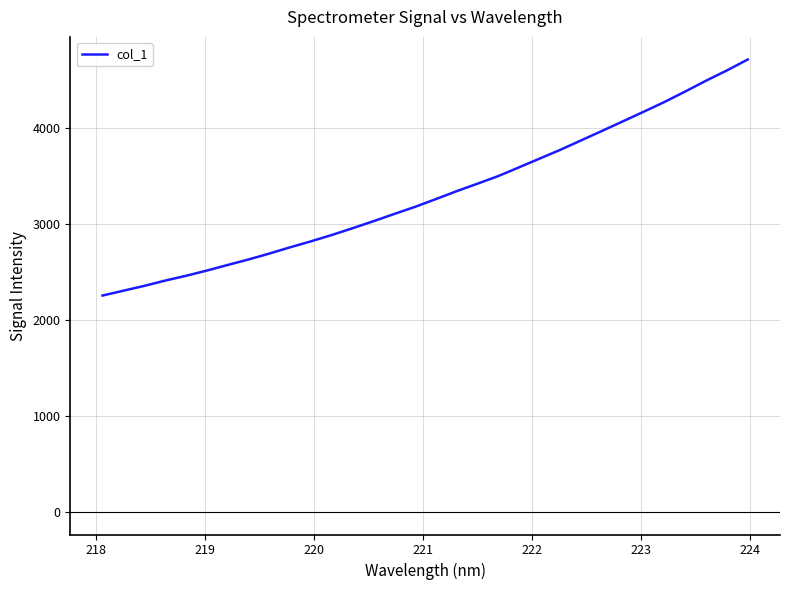

What is the difference between the maximum and minimum values?

2458.7